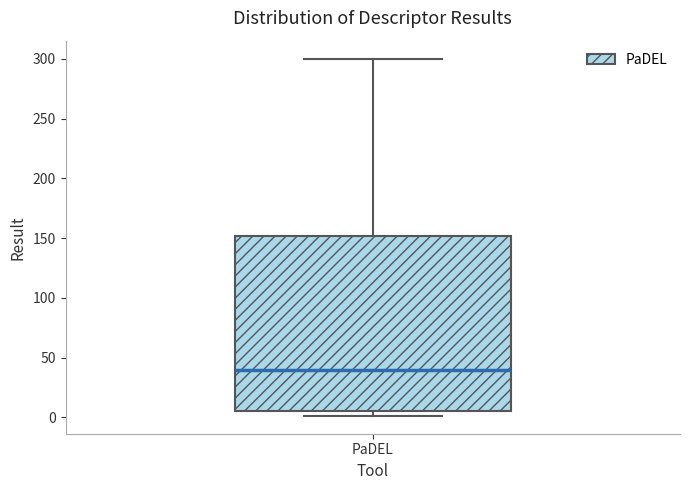

Read this box plot against the y-axis: the position of the median line, the range covered by the box, and the ends of both whiskers. The values are not printed on the chart, so give them approximately, as read against the axis.

median 40, box 5 to 150, whiskers 0 to 300